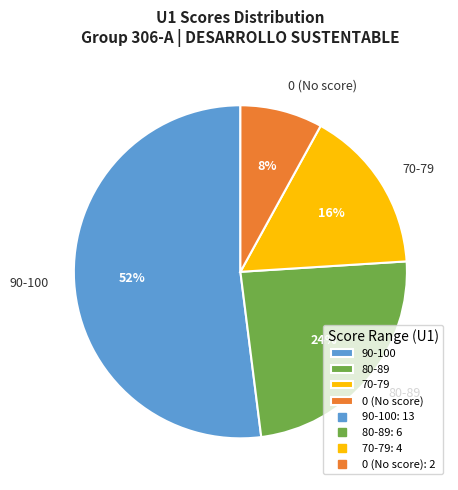

Is there a majority slice in this chart?

Yes